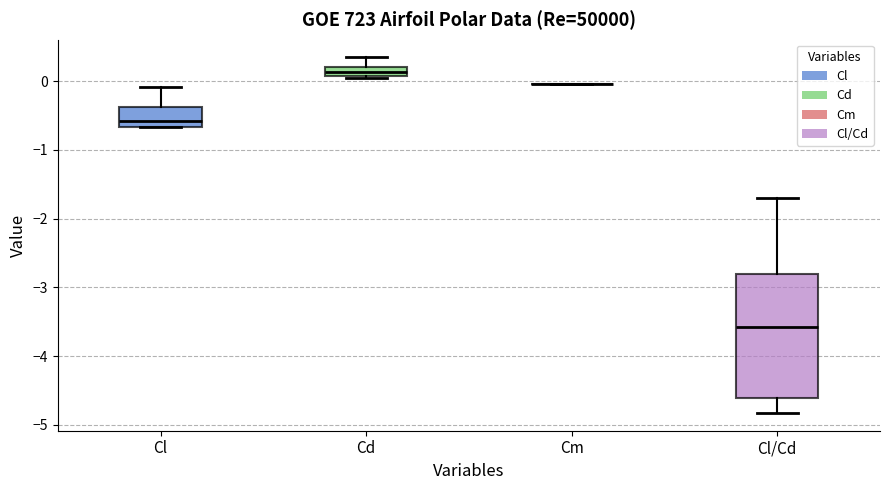

Which box is the tallest, from its lower edge to its upper edge?

Cl/Cd